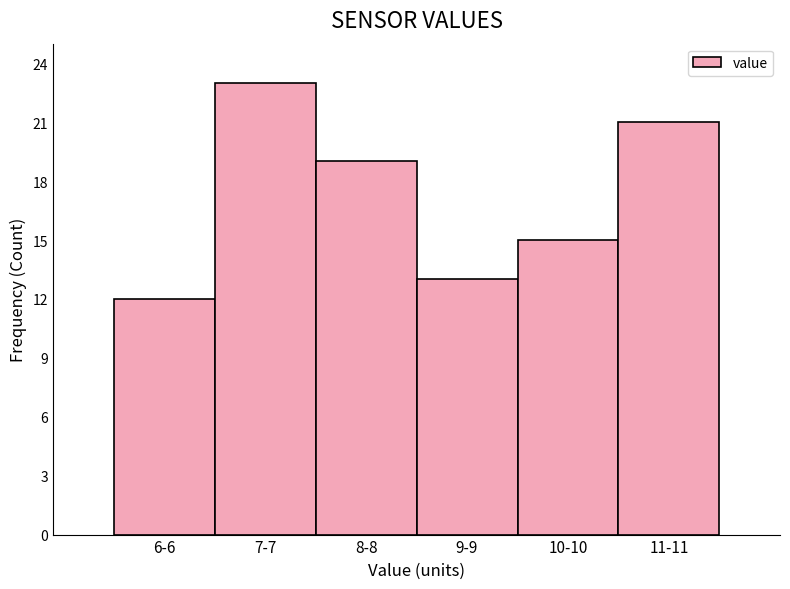

Reading left to right, extract all data points from this chart.

6-6=12	7-7=23	8-8=19	9-9=13	10-10=15	11-11=21